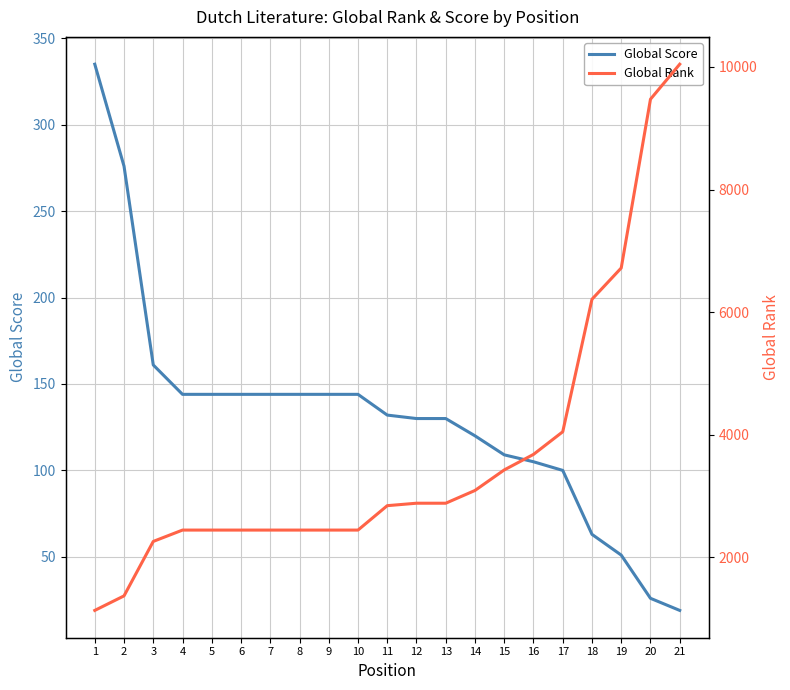

Rank the series by their average value, from lowest to highest.

Global Score, Global Rank